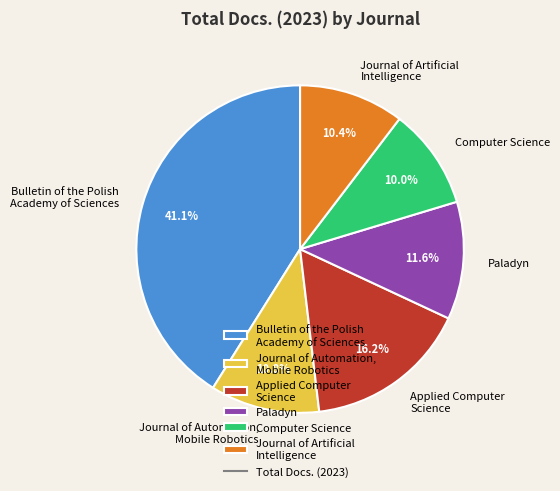

Count the number of slices in the pie.

6